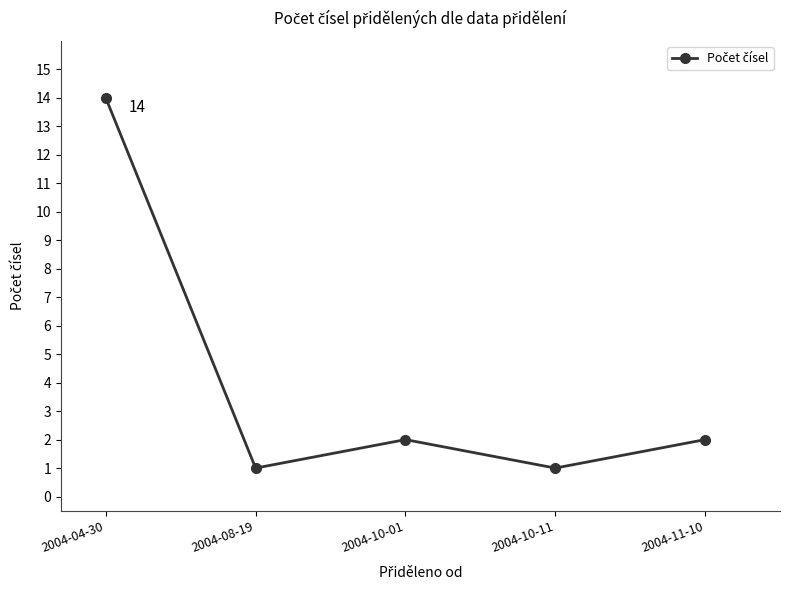

What is the label of the 1st point from the left?

2004-04-30